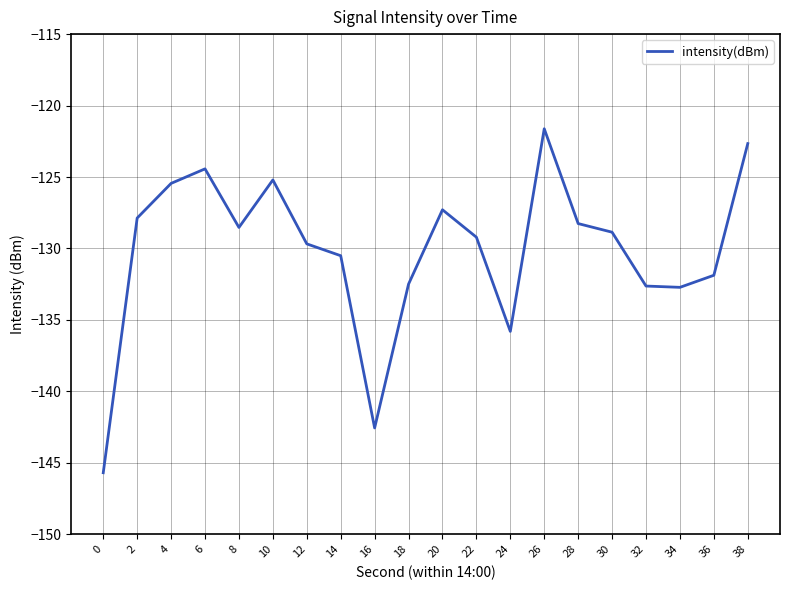

What is the minimum value shown in the chart?

-145.7